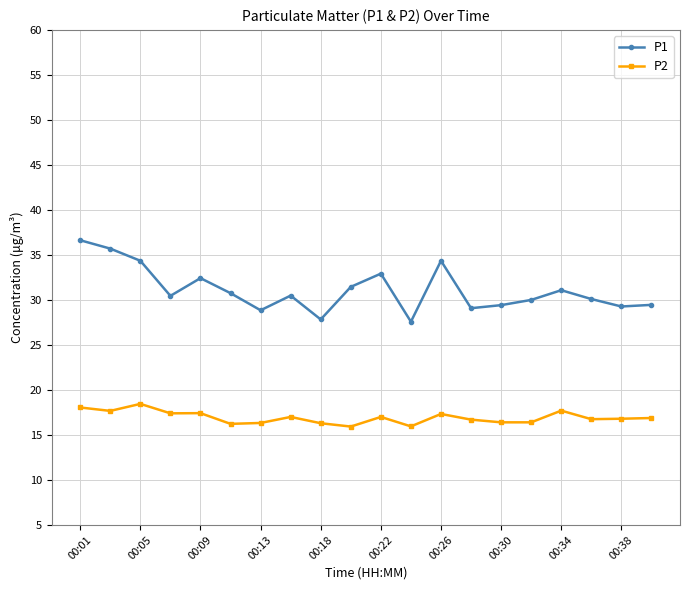

What is the value of the P2 point at the 4th from the left?

17.4